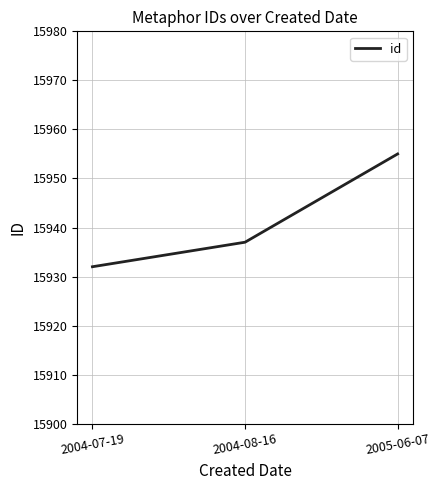

At which label is the value closest to 15943?

2004-08-16